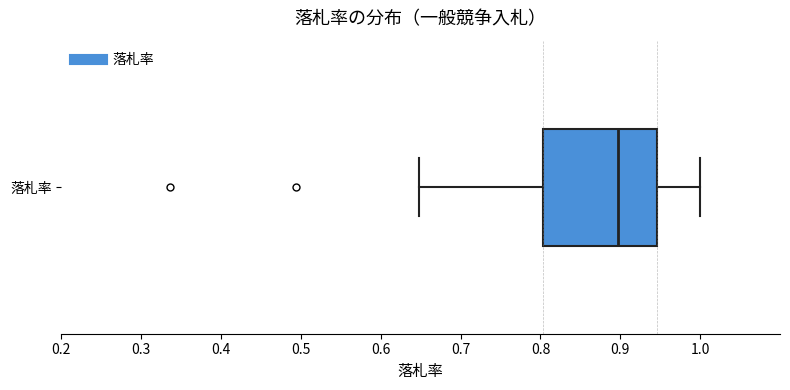

Read this box plot against the x-axis: the position of the median line, the range covered by the box, and the ends of both whiskers. The values are not printed on the chart, so give them approximately, as read against the axis.

median 0.90, box 0.80 to 0.95, whiskers 0.65 to 1.00